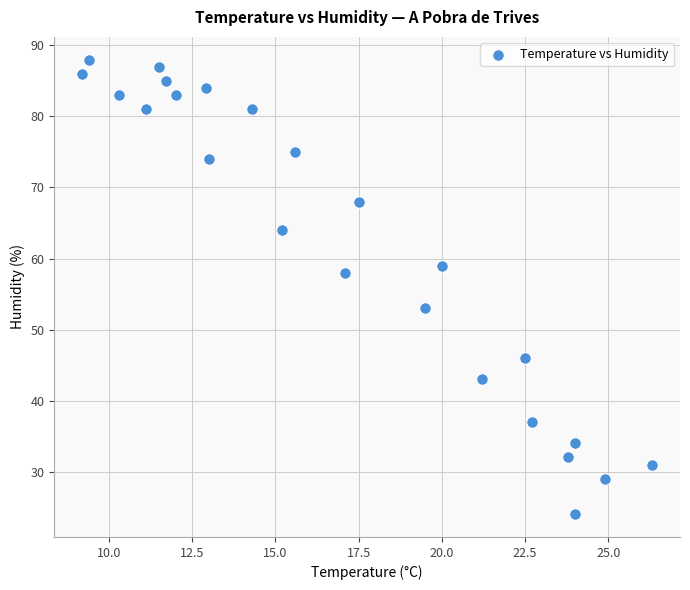

What Y value in the scatter plot is closest to 56?

58